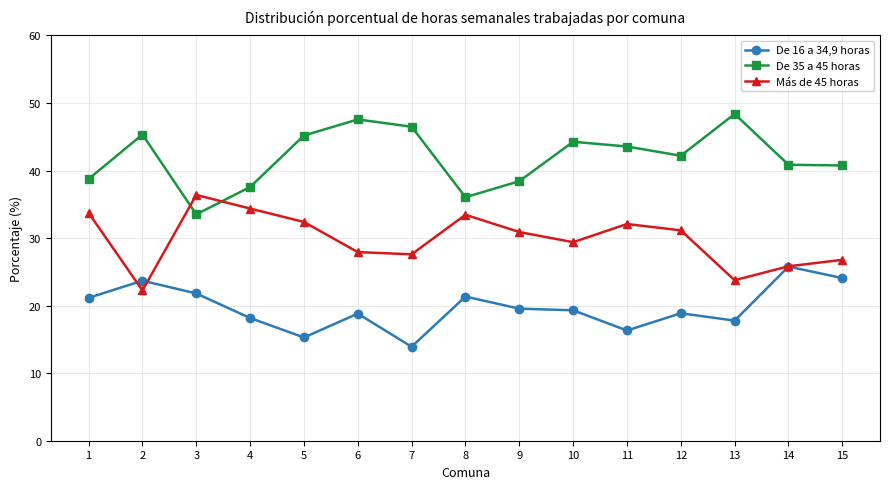

True or false: De 35 a 45 horas and De 16 a 34,9 horas cross at least once.

False